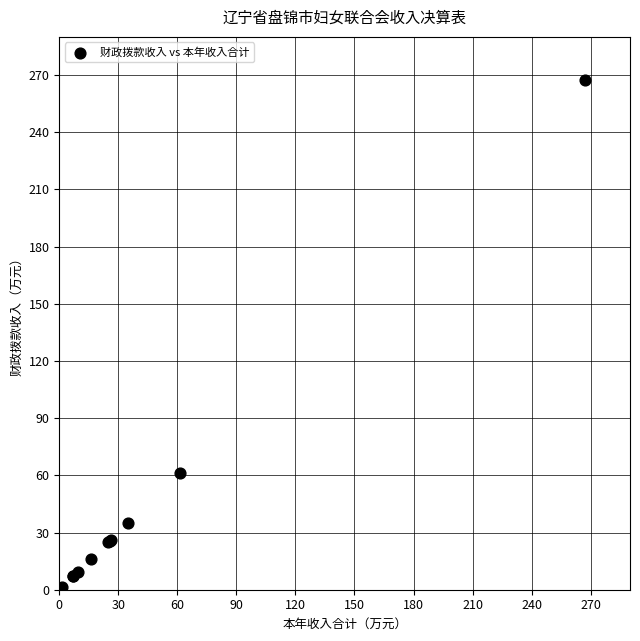

What Y value in the scatter plot is closest to 134?

61.4